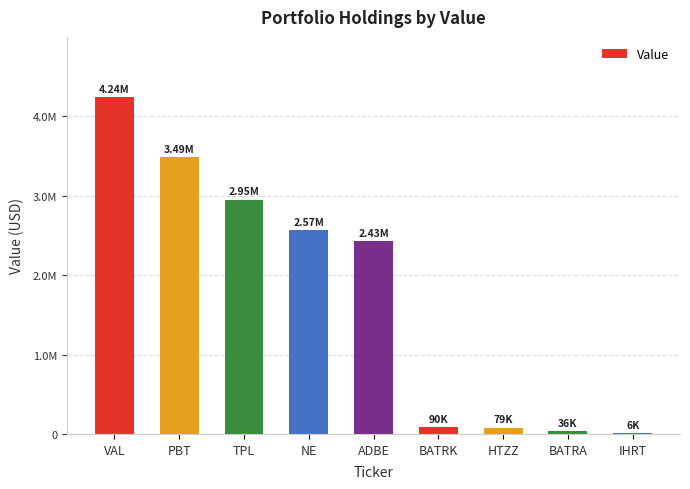

What is the greatest value displayed?

4237000